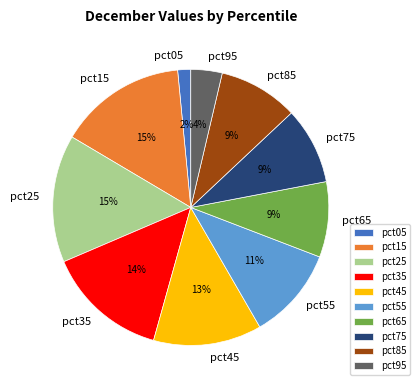

What percentage is the pct85 slice, to the nearest percent?

9%